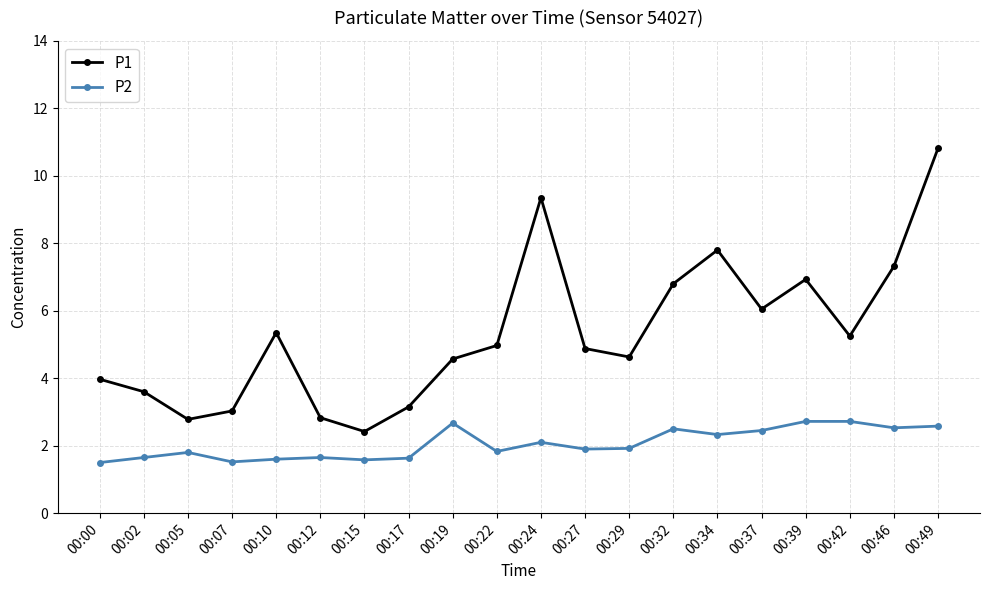

What is the sum of all P2 values?

41.2